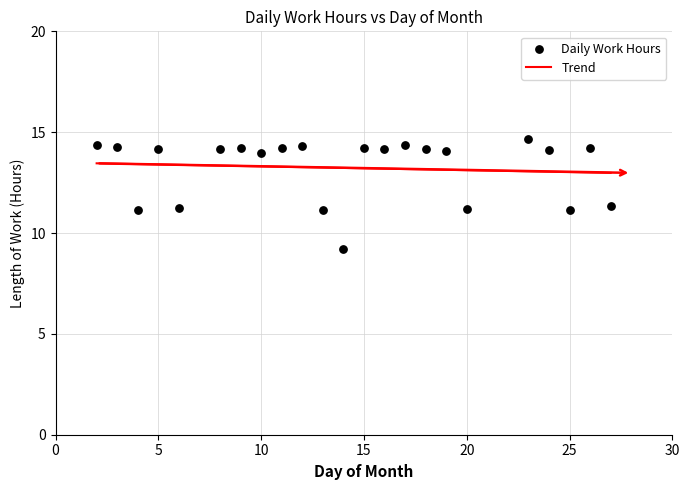

What is the range of Y values (max minus min)?

5.5